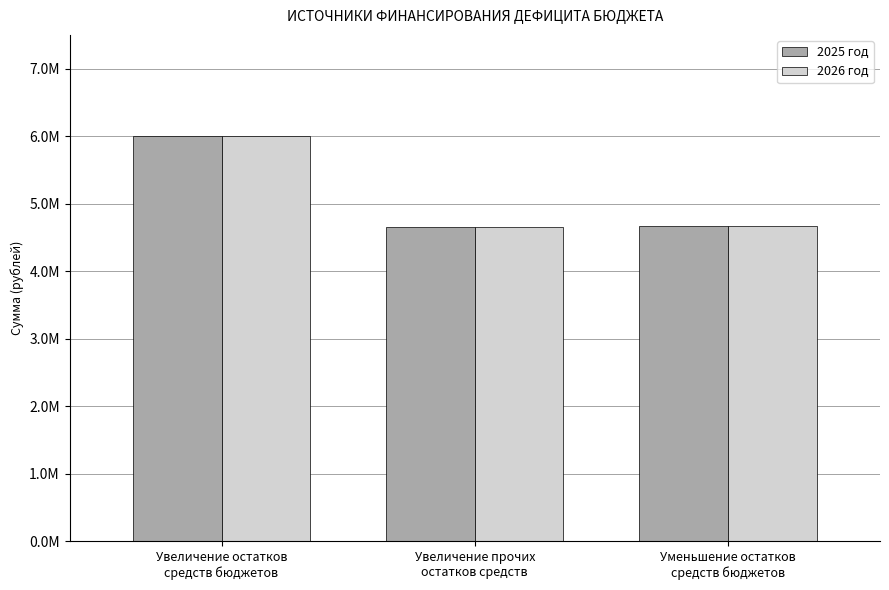

What is the average value of the 2026 год series?

5111219.1